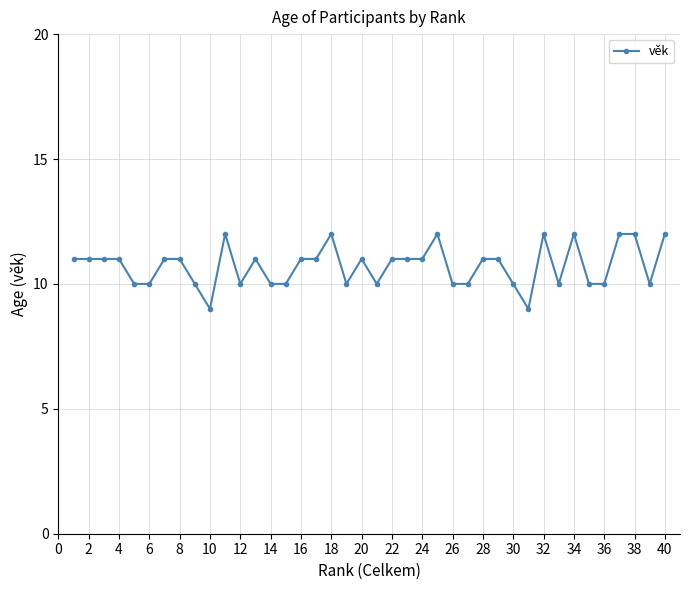

What is the smallest value displayed?

9